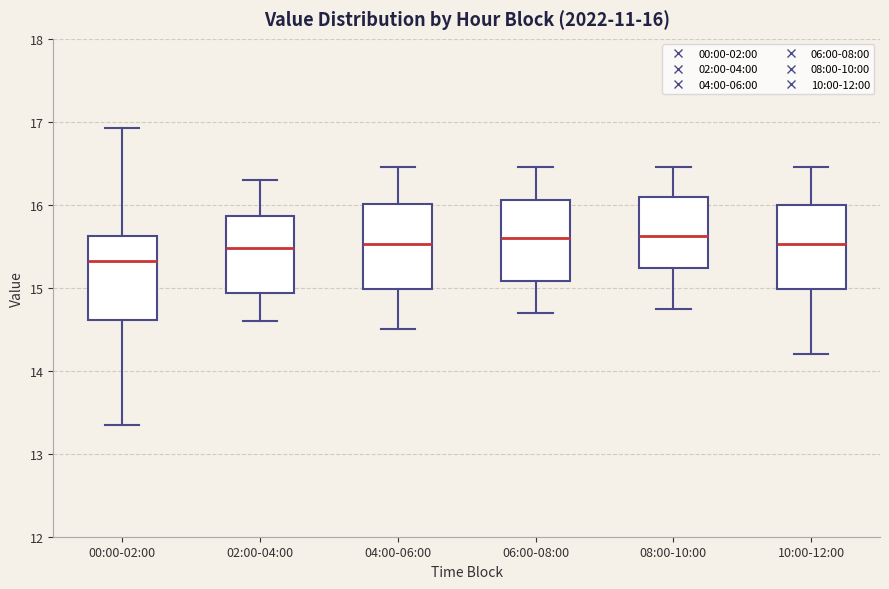

Which box's median line is the lowest?

00:00-02:00